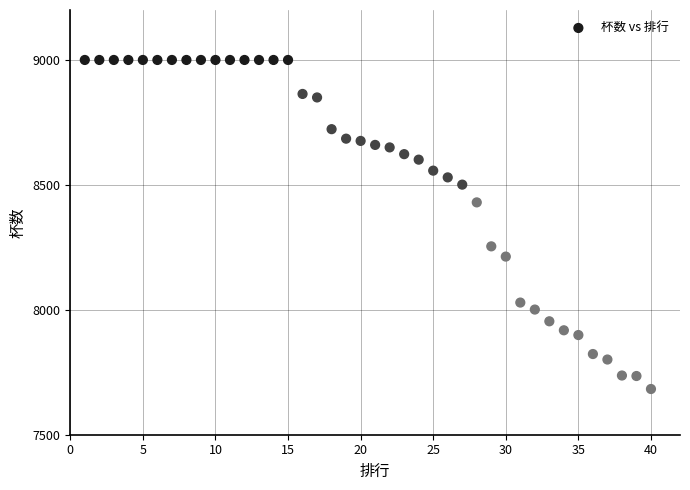

What is the range of X values (max minus min)?

39